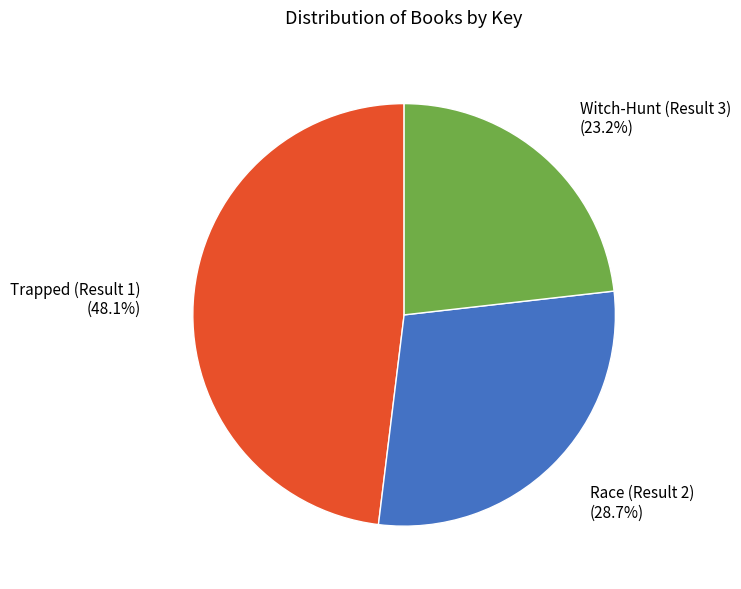

To the nearest percent, what is the difference between the Race (Result 2) and Witch-Hunt (Result 3) slice percentages?

6%